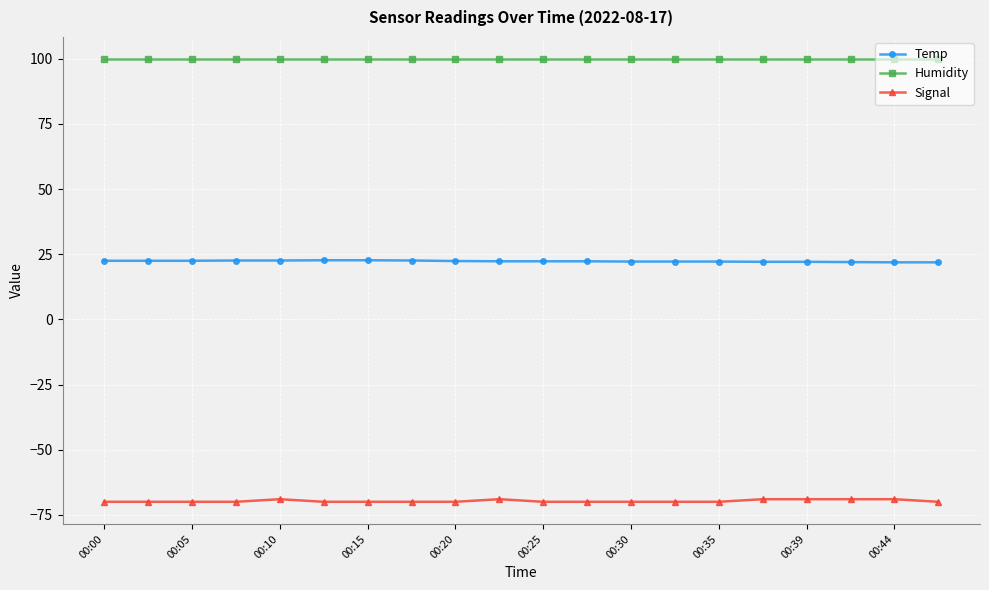

Count the number of data series in this chart.

3